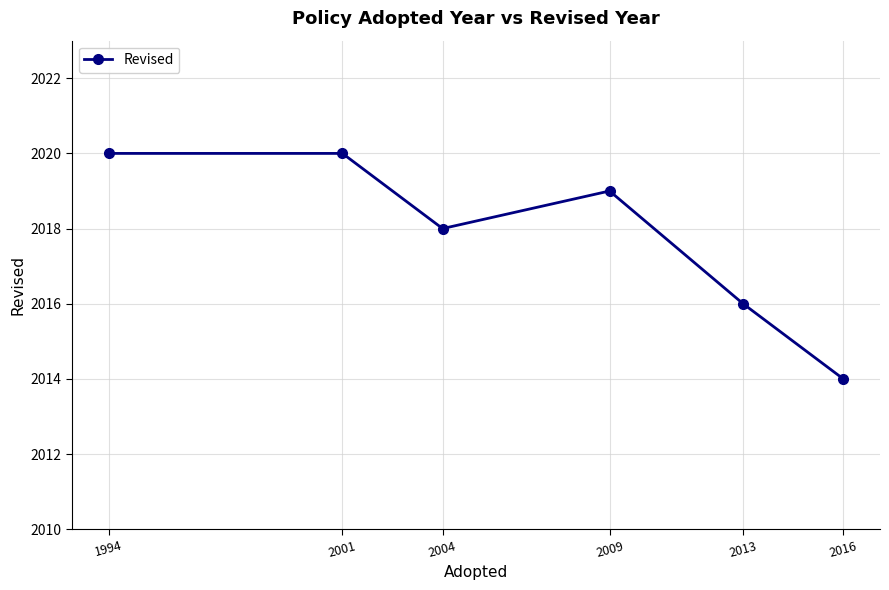

What is the difference between the second highest and second lowest values?

4